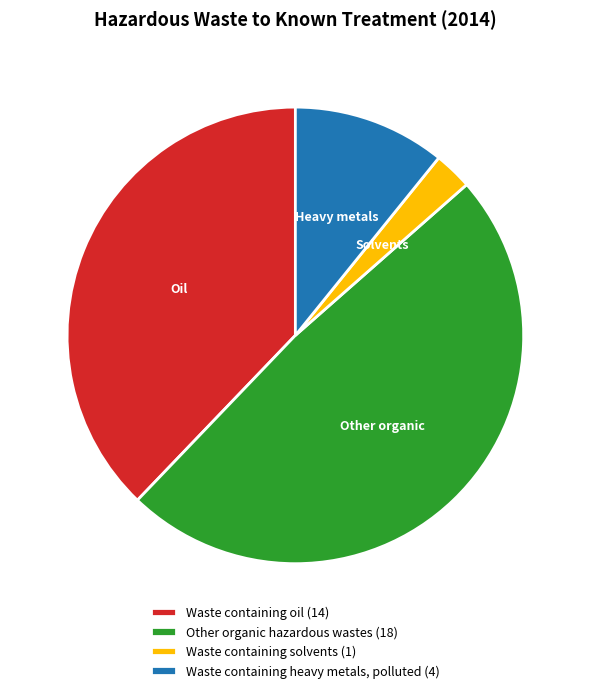

Which has a higher value, Waste containing heavy metals, polluted (4) or Waste containing oil (14)?

Waste containing oil (14)